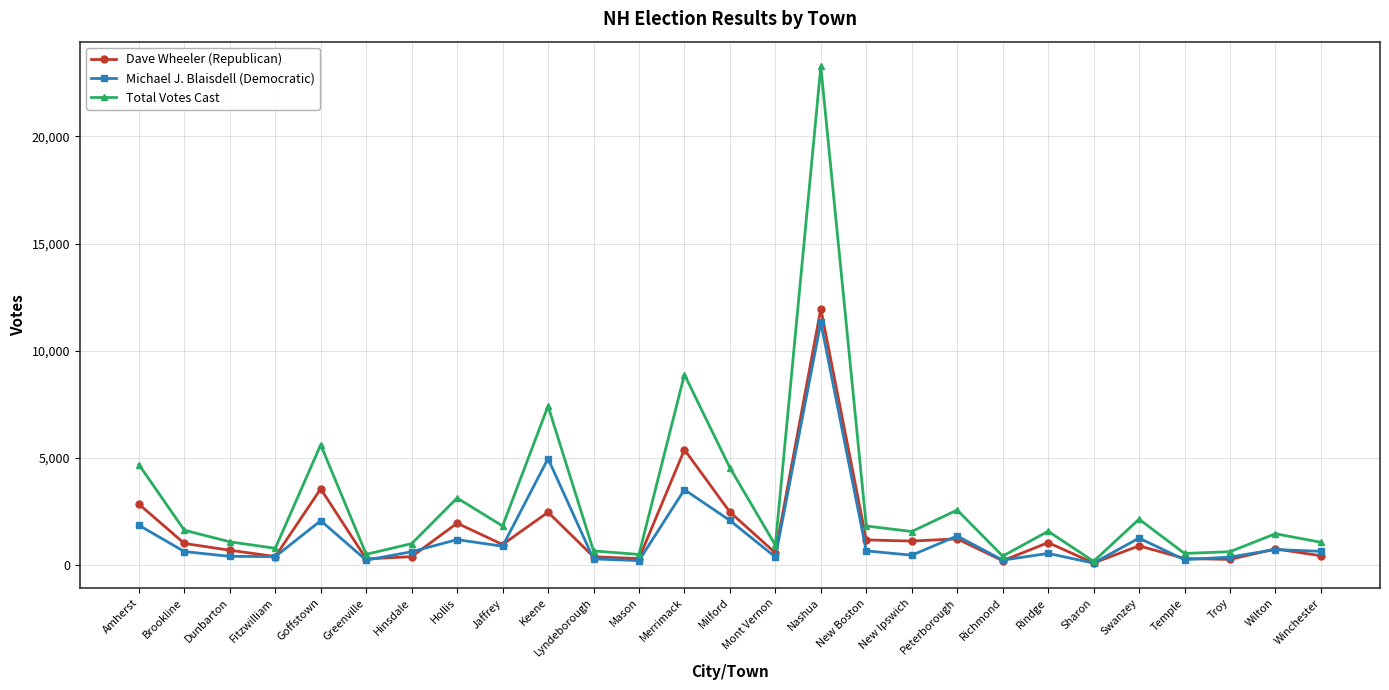

What is the total value across all series at Rindge?

3130